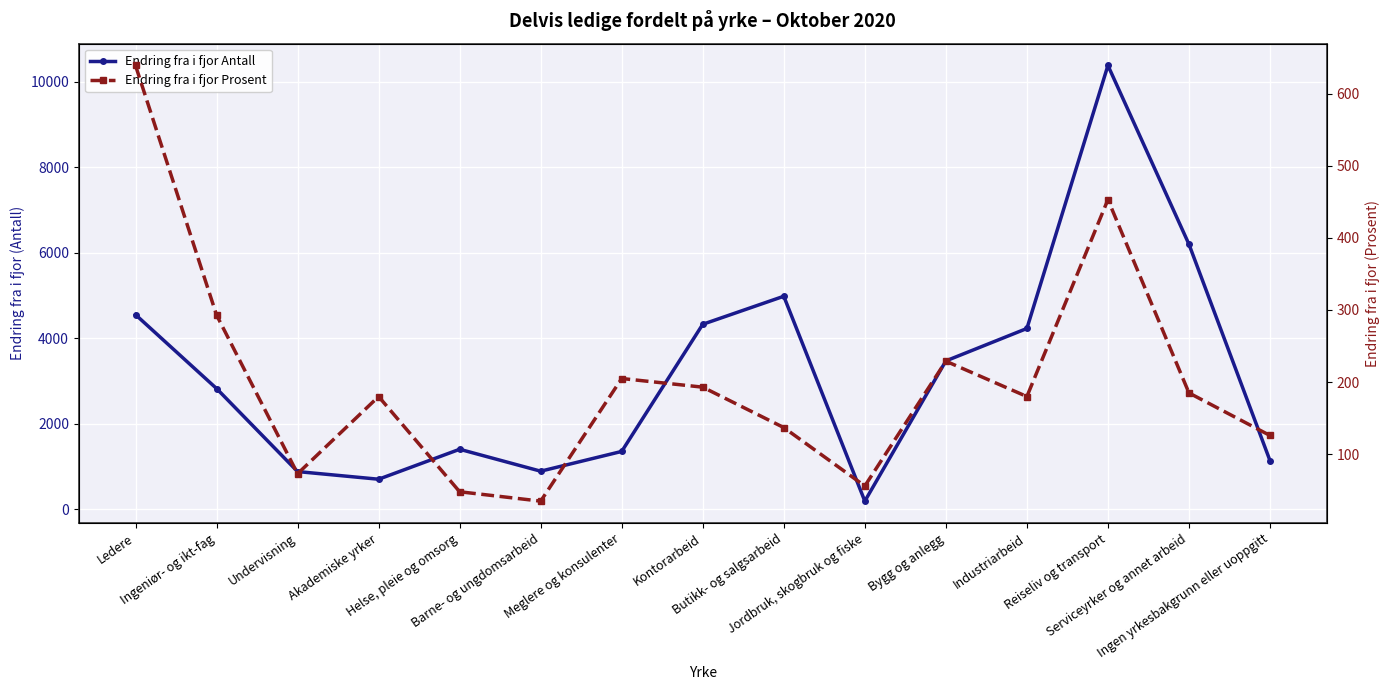

Which label corresponds to the smallest value in the chart?

Barne- og ungdomsarbeid